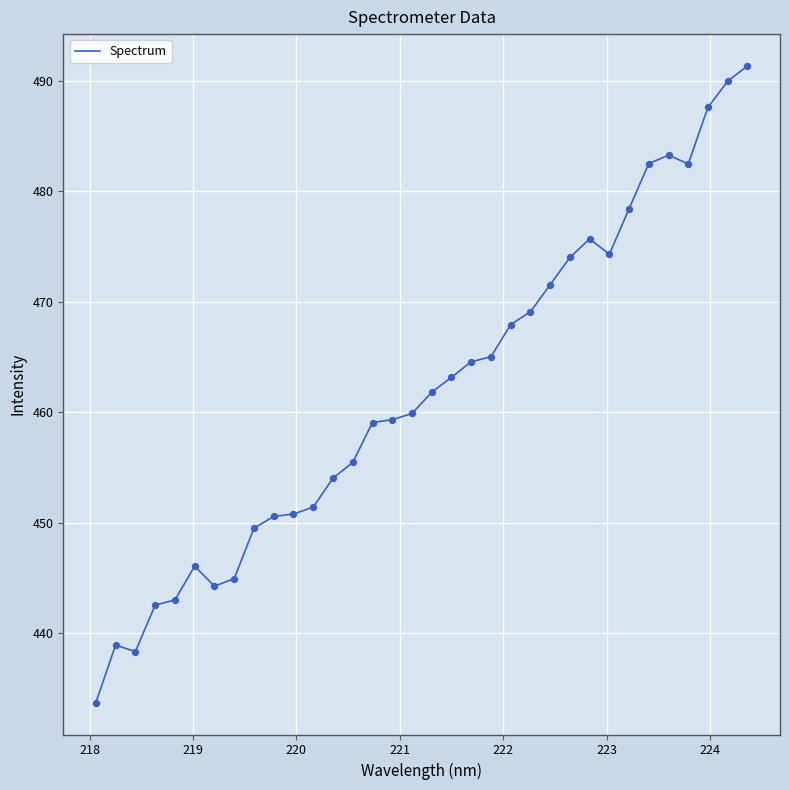

What is the smallest value displayed?

433.7